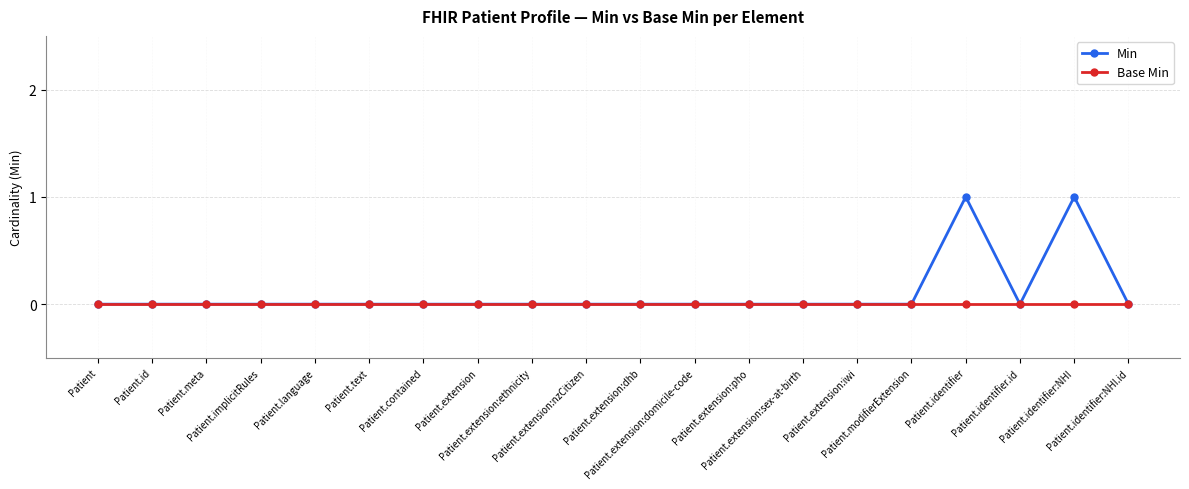

Which series has the largest range (max minus min)?

Min